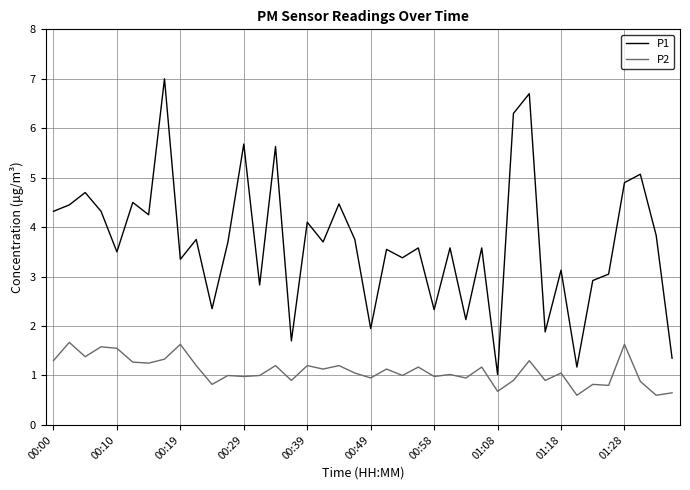

List the series in order of their peak value, highest first.

P1, P2